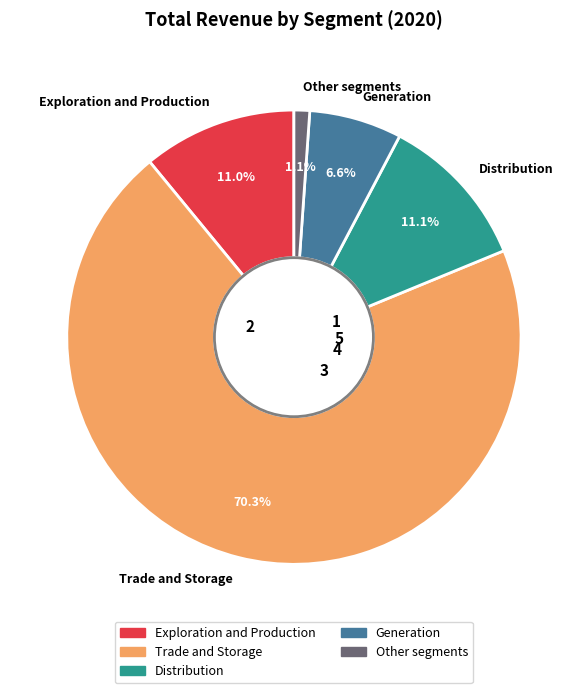

To the nearest percent, what is the combined percentage of Exploration and Production and Trade and Storage?

81%